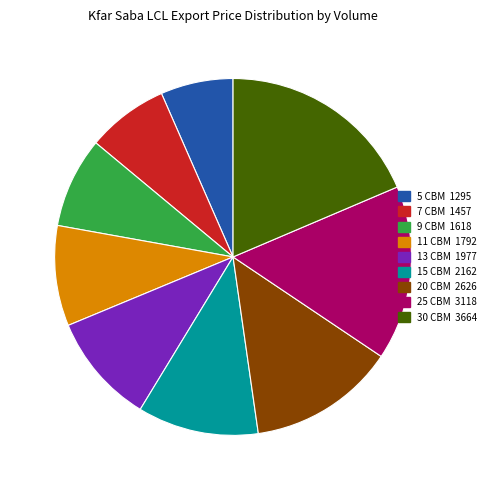

Rank the categories by value from lowest to highest.

5 CBM, 7 CBM, 9 CBM, 11 CBM, 13 CBM, 15 CBM, 20 CBM, 25 CBM, 30 CBM